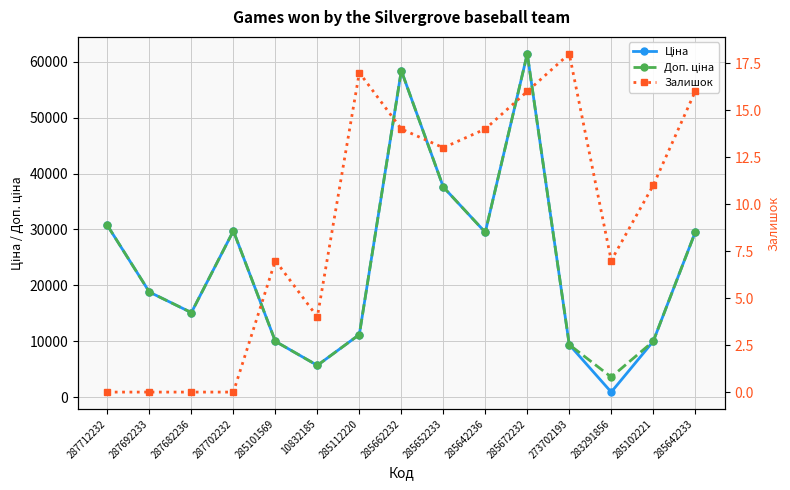

Rank the categories by Ціна value from highest to lowest.

285672232, 285662232, 285652233, 287712232, 287702232, 285642236, 285642233, 287692233, 287682236, 285112220, 285101569, 285102221, 273702193, 10832185, 283291856